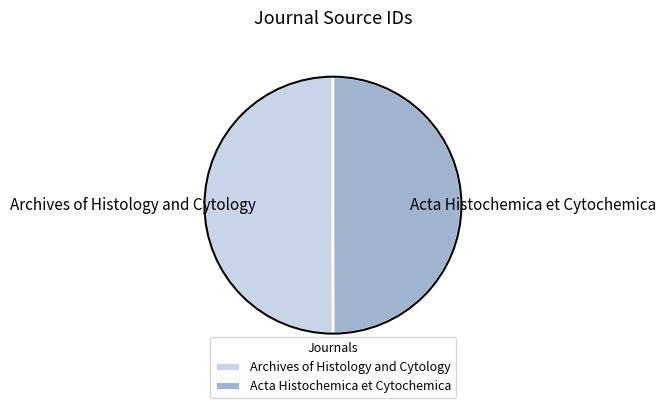

Do Archives of Histology and Cytology and Acta Histochemica et Cytochemica together represent more than half of the pie?

Yes